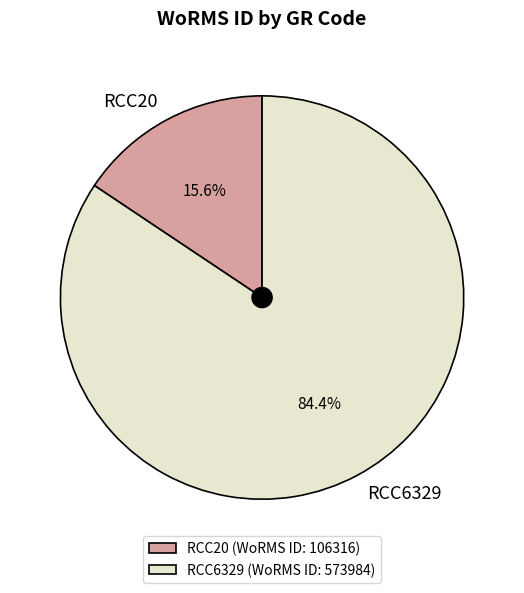

To the nearest percent, what is the average slice percentage?

50%